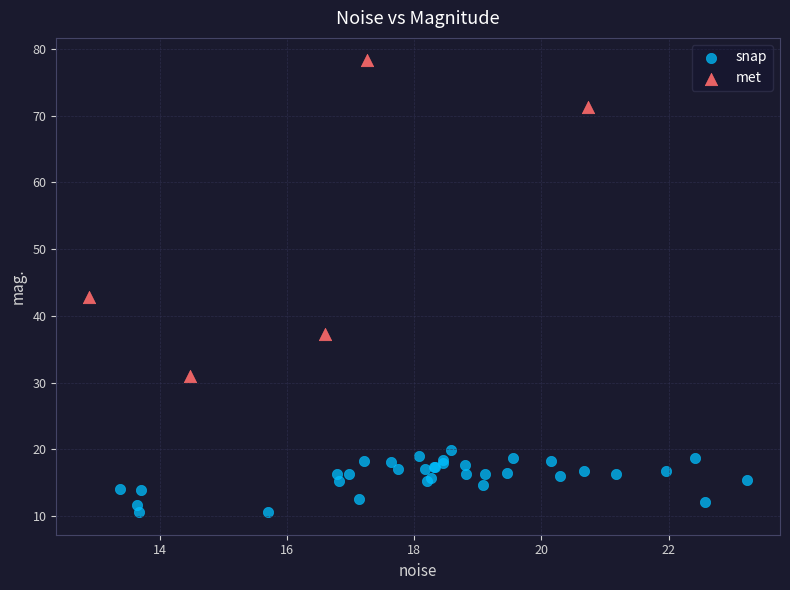

Which series reaches the maximum Y coordinate?

met